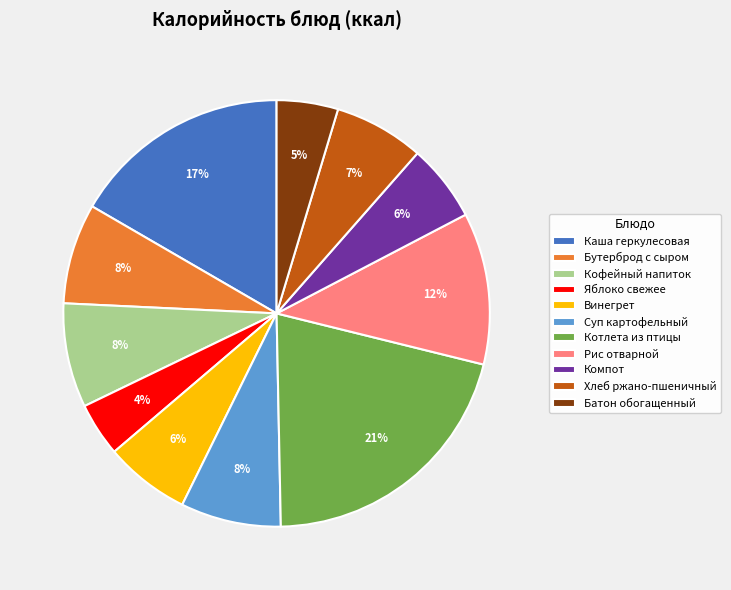

Count the number of slices in the pie.

11